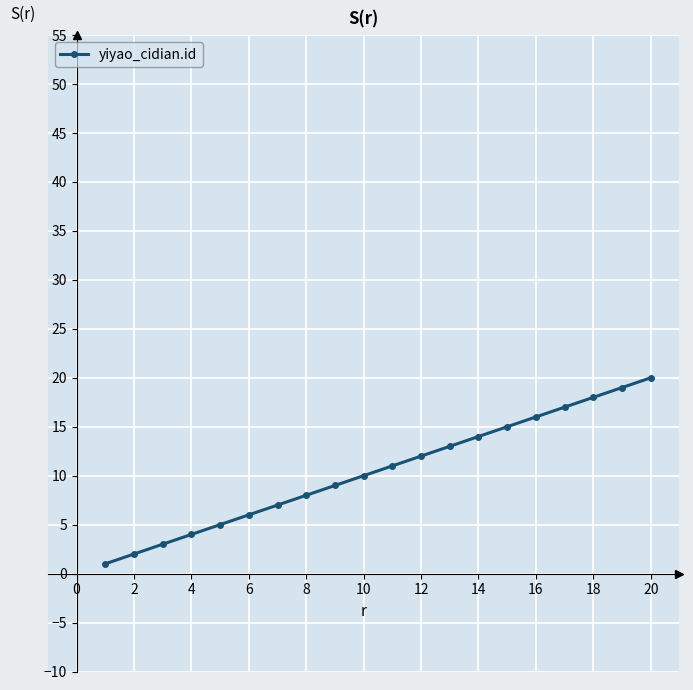

What is the maximum value shown in the chart?

20